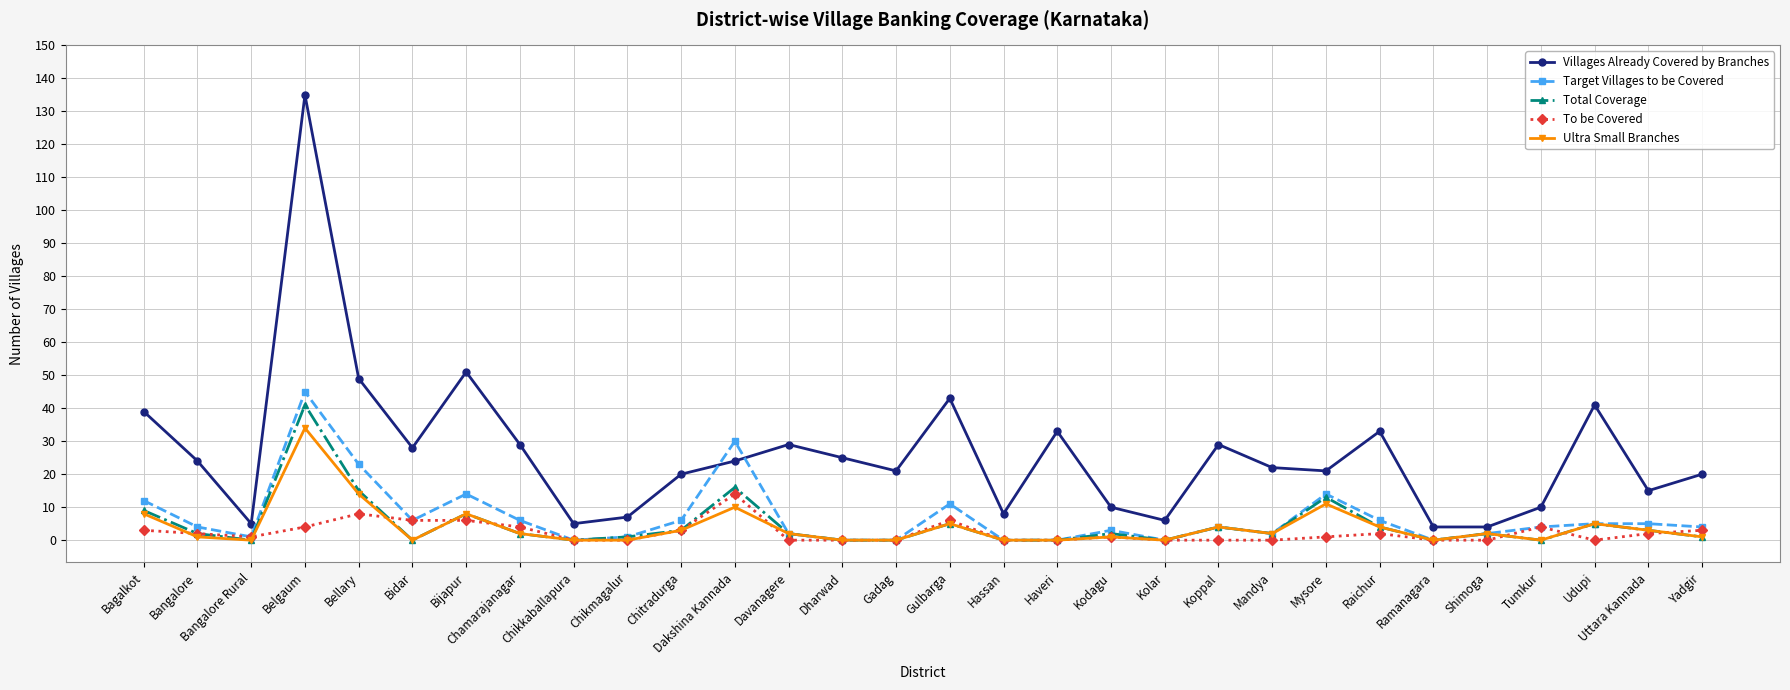

What is the difference between the second highest and minimum values in the Total Coverage series?

16